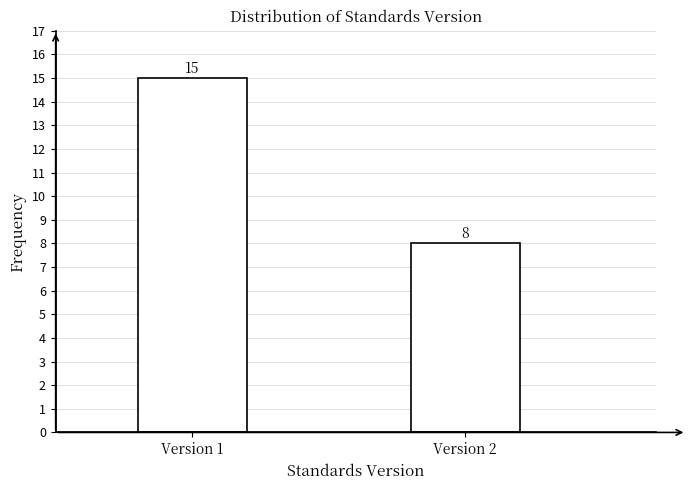

Reading right to left, extract all data points from this chart.

Version 2=8	Version 1=15